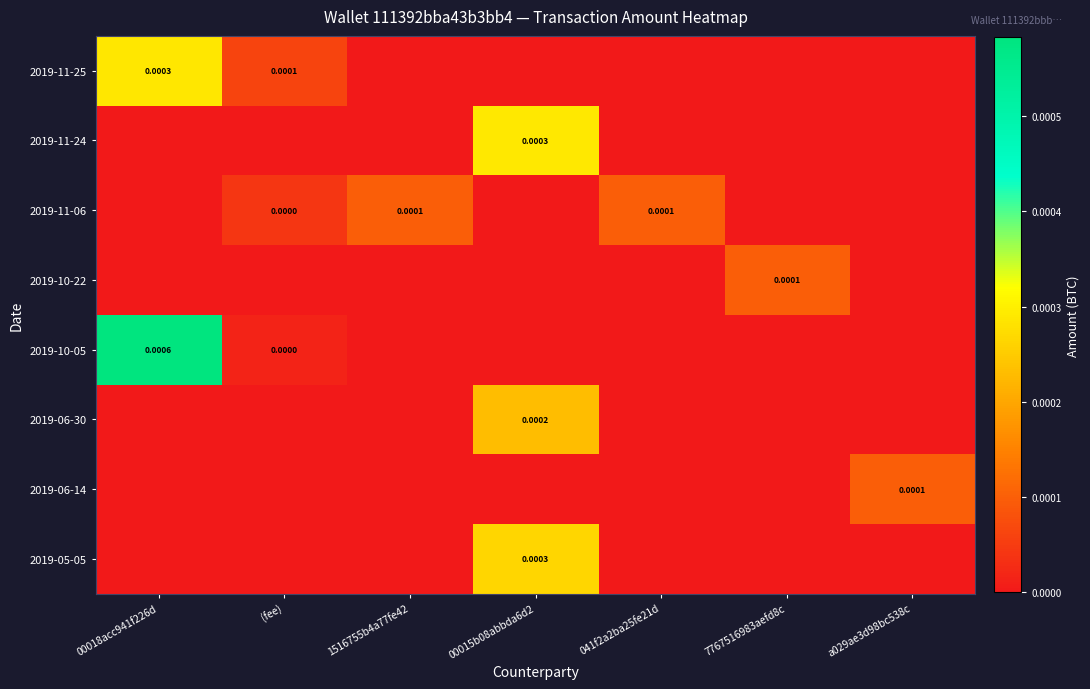

How many positive values does the 2019-05-05 series have?

1